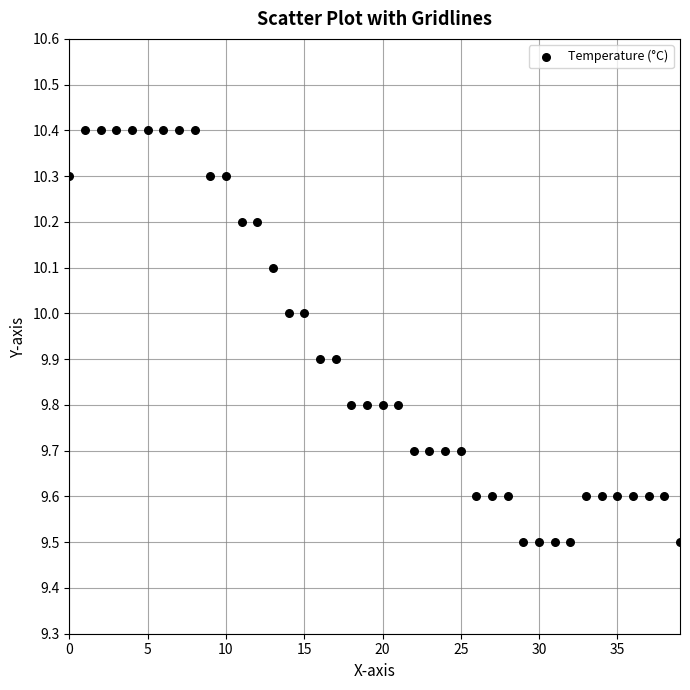

What is the range of Y values (max minus min)?

0.9